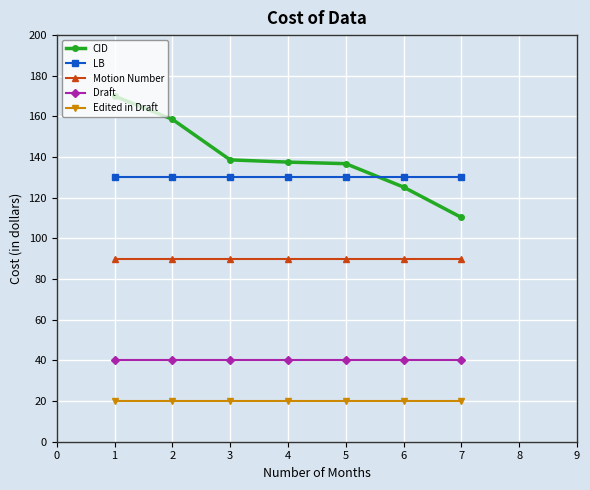

What is the value of the CID point at the 3rd from the left?

138.6